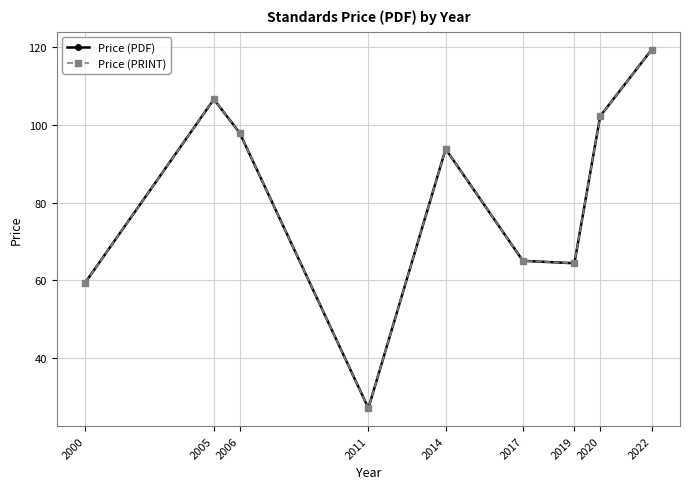

How many lines are shown in the chart?

2